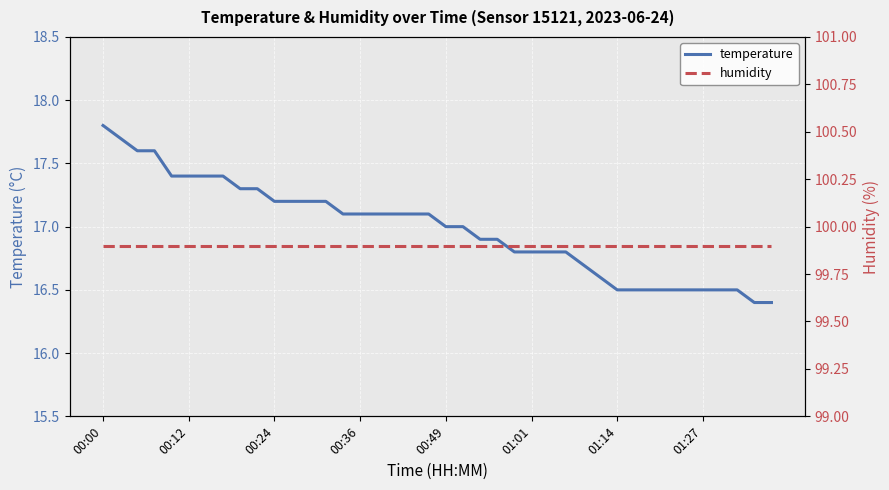

What is the minimum value for temperature?

16.4